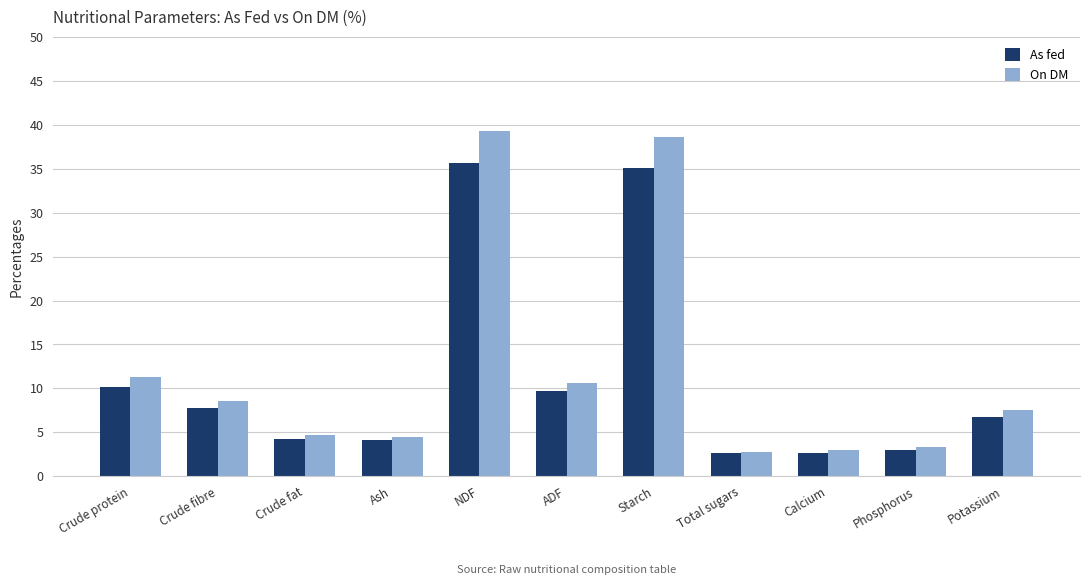

At how many categories does at least one series exceed 5?

6